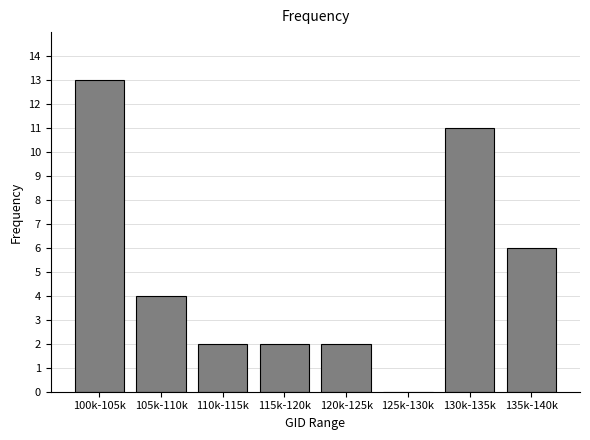

Reading right to left, what are all the values shown in this chart?

135k-140k=6	130k-135k=11	125k-130k=0	120k-125k=2	115k-120k=2	110k-115k=2	105k-110k=4	100k-105k=13